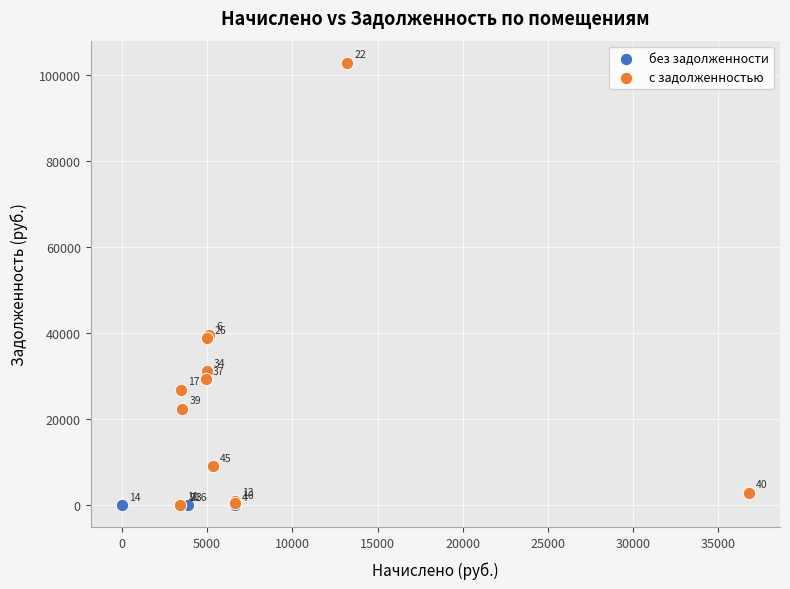

Which series reaches the minimum Y coordinate?

без задолженности